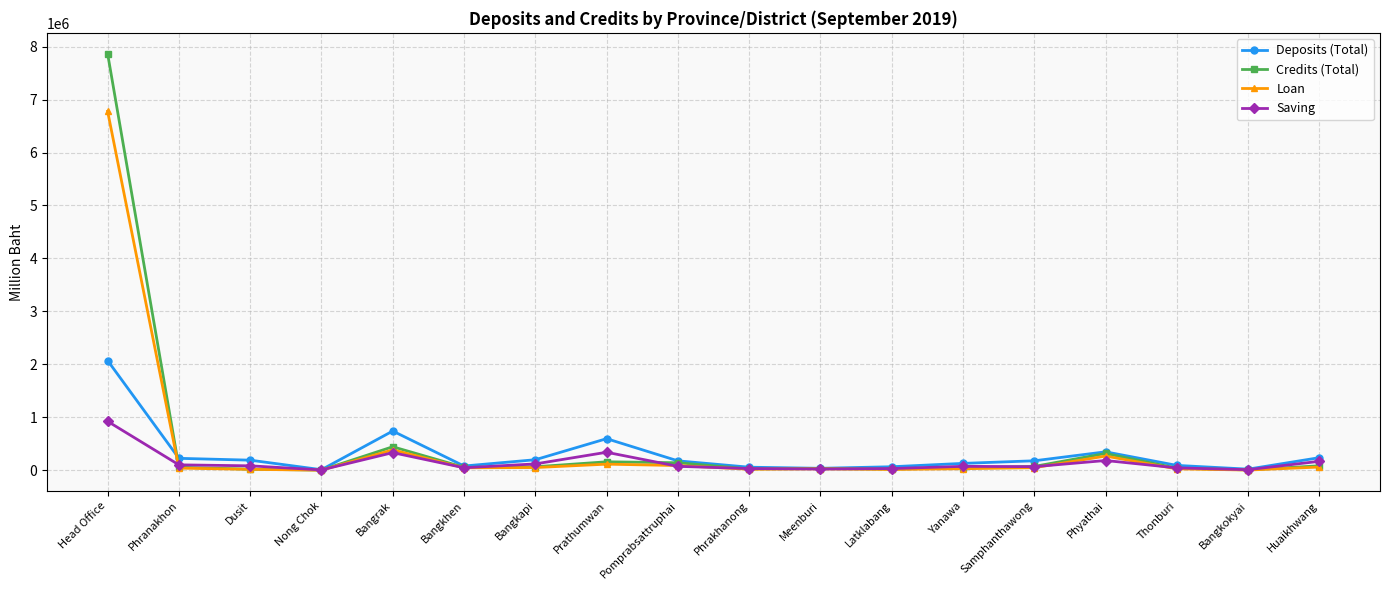

At which label does Saving first exceed 75831?

Head Office